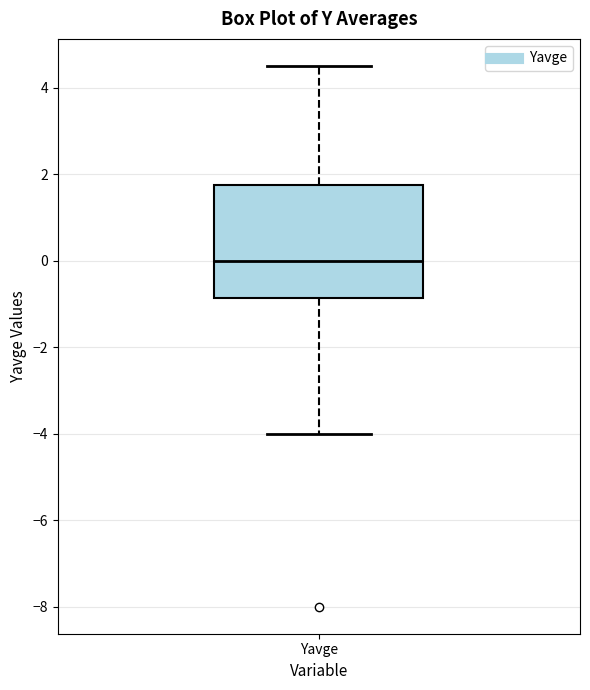

Where does the lower whisker of the box for Yavge end on the y-axis? The values are not printed on the chart, so give them approximately, as read against the axis.

-4.0